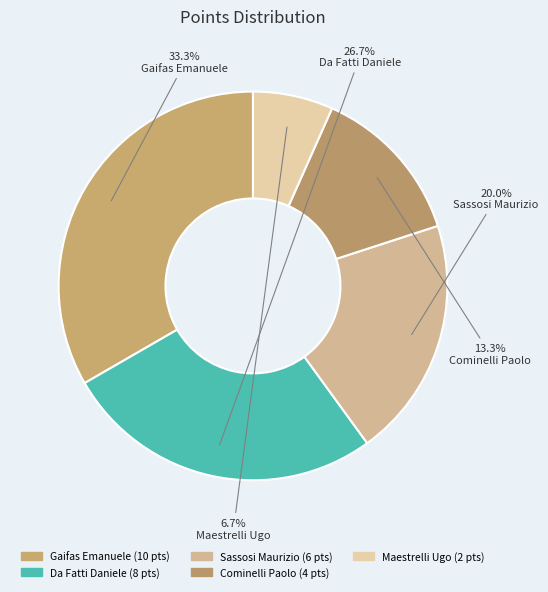

Is it true that Da Fatti Daniele is 27% of the pie?

True